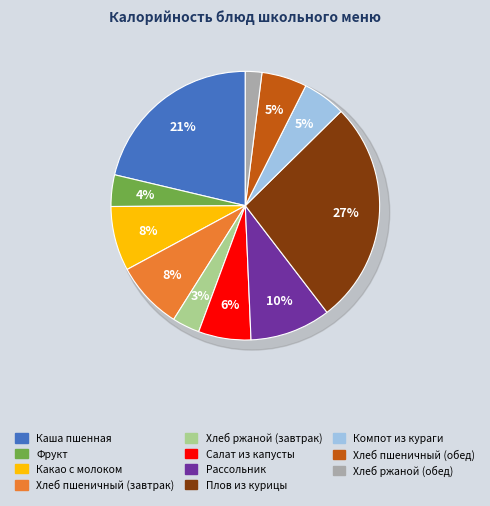

Count the number of slices in the pie.

11